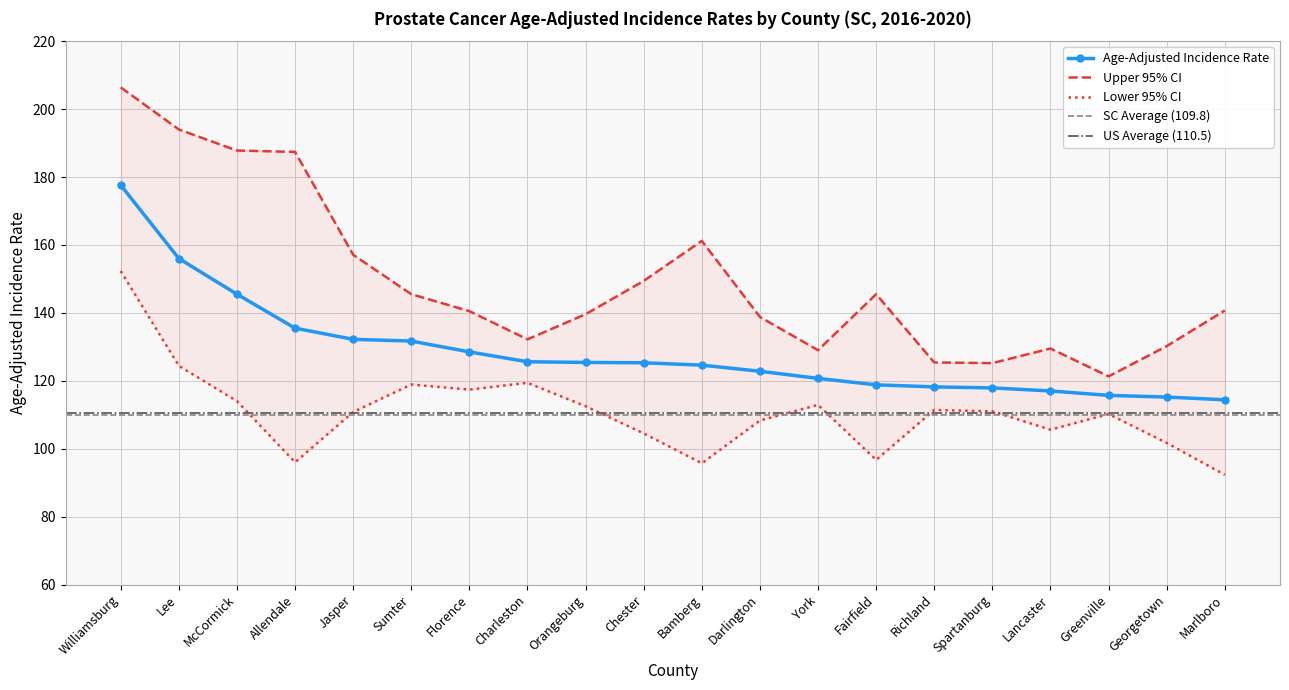

True or false: Upper 95% CI and Age-Adjusted Incidence Rate intersect in this chart.

False